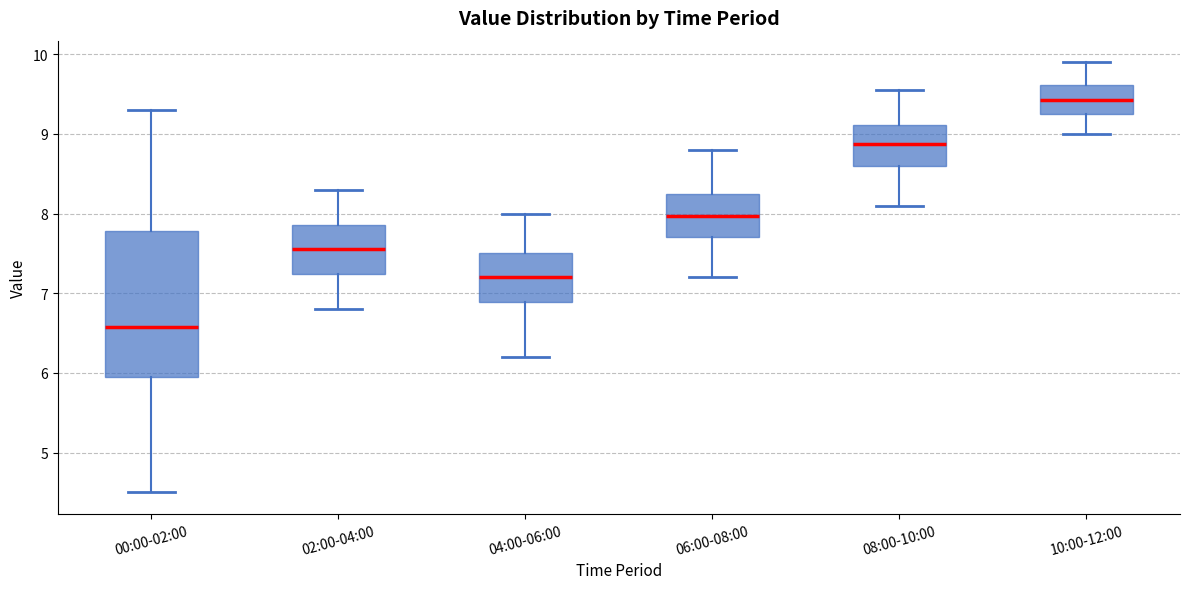

Comparing the boxes themselves (not the whiskers), which one is the tallest?

00:00-02:00